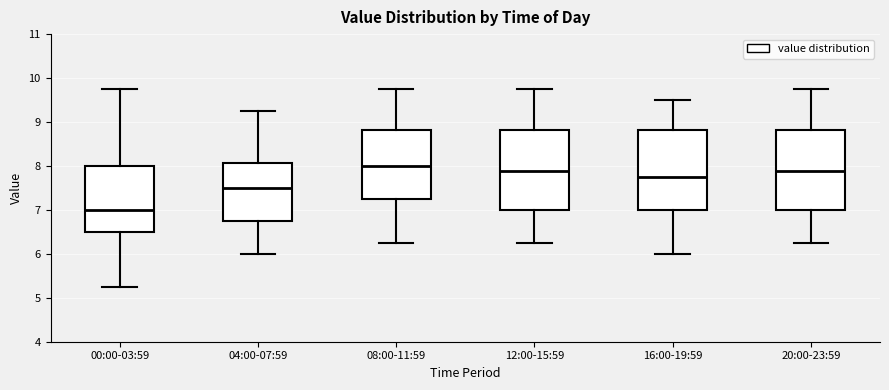

Reading left to right, read every box against the y-axis: the position of its median line, the range the box covers, and the ends of its whiskers. The values are not printed on the chart, so give them approximately, as read against the axis.

00:00-03:59: median 7.0, box 6.5 to 8.0, whiskers 5.3 to 9.8
04:00-07:59: median 7.5, box 6.8 to 8.1, whiskers 6.0 to 9.3
08:00-11:59: median 8.0, box 7.3 to 8.8, whiskers 6.3 to 9.8
12:00-15:59: median 7.9, box 7.0 to 8.8, whiskers 6.3 to 9.8
16:00-19:59: median 7.8, box 7.0 to 8.8, whiskers 6.0 to 9.5
20:00-23:59: median 7.9, box 7.0 to 8.8, whiskers 6.3 to 9.8